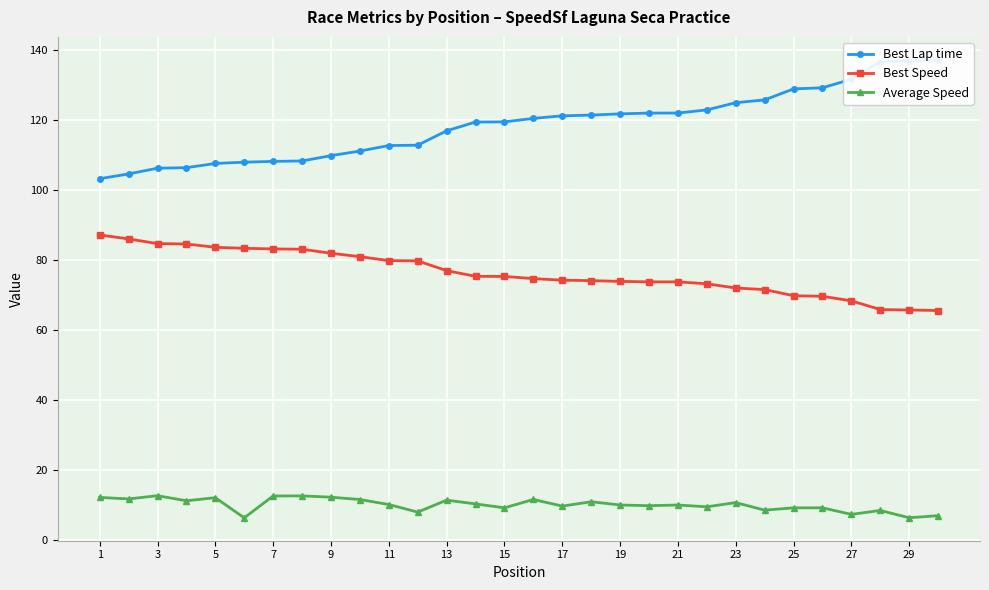

True or false: Average Speed and Best Speed cross at least once.

False